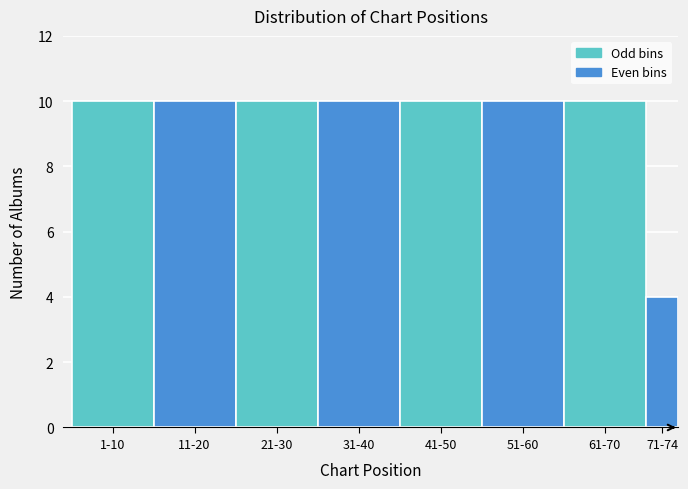

Reading left to right, transcribe all the data shown in this chart.

1-10=10	11-20=10	21-30=10	31-40=10	41-50=10	51-60=10	61-70=10	71-74=4